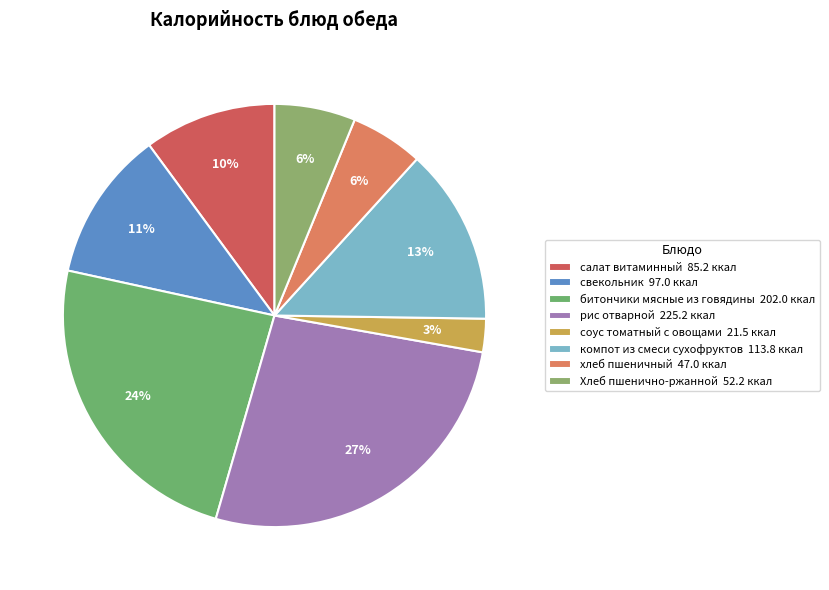

To the nearest percent, what is the difference between the хлеб пшеничный and рис отварной slice percentages?

21%